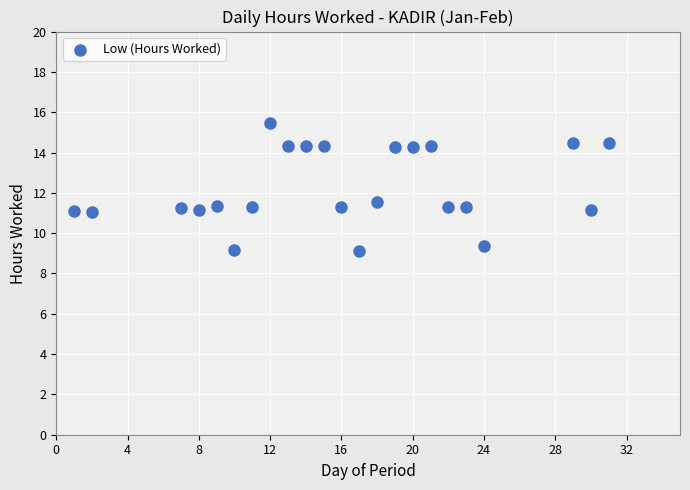

What Y value in the scatter plot is closest to 12?

11.5